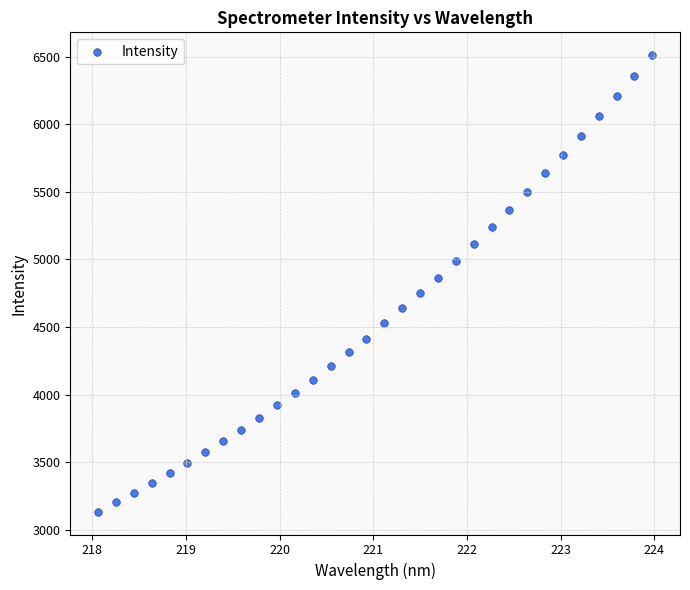

What is the range of X values (max minus min)?

5.9